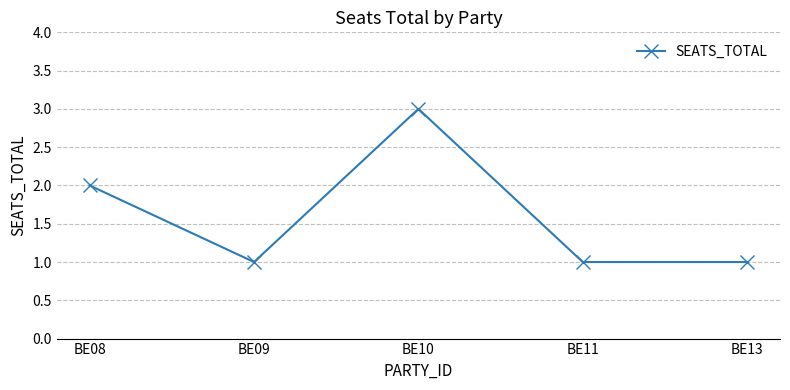

Approximately how many times larger is the value at BE13 compared to BE11?

1.0